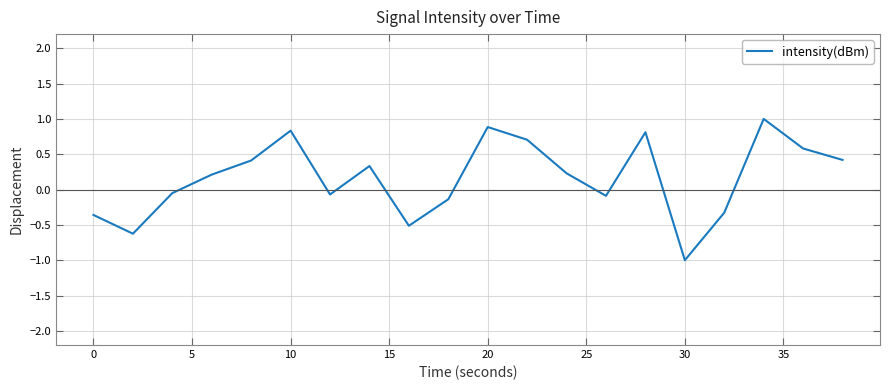

What is the difference between the maximum and minimum values?

2.0